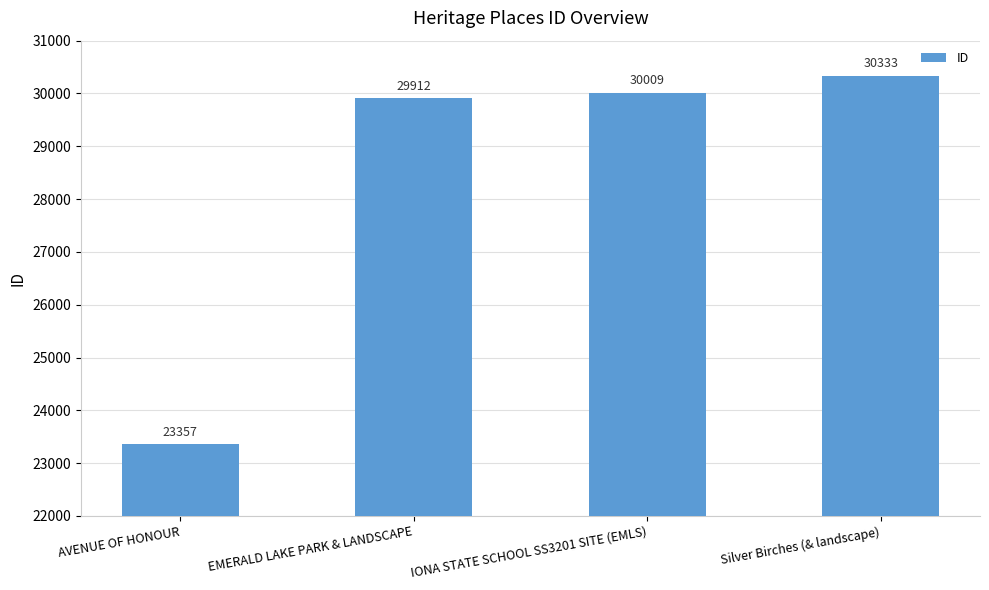

What position from the left is Silver Birches (& landscape)?

4